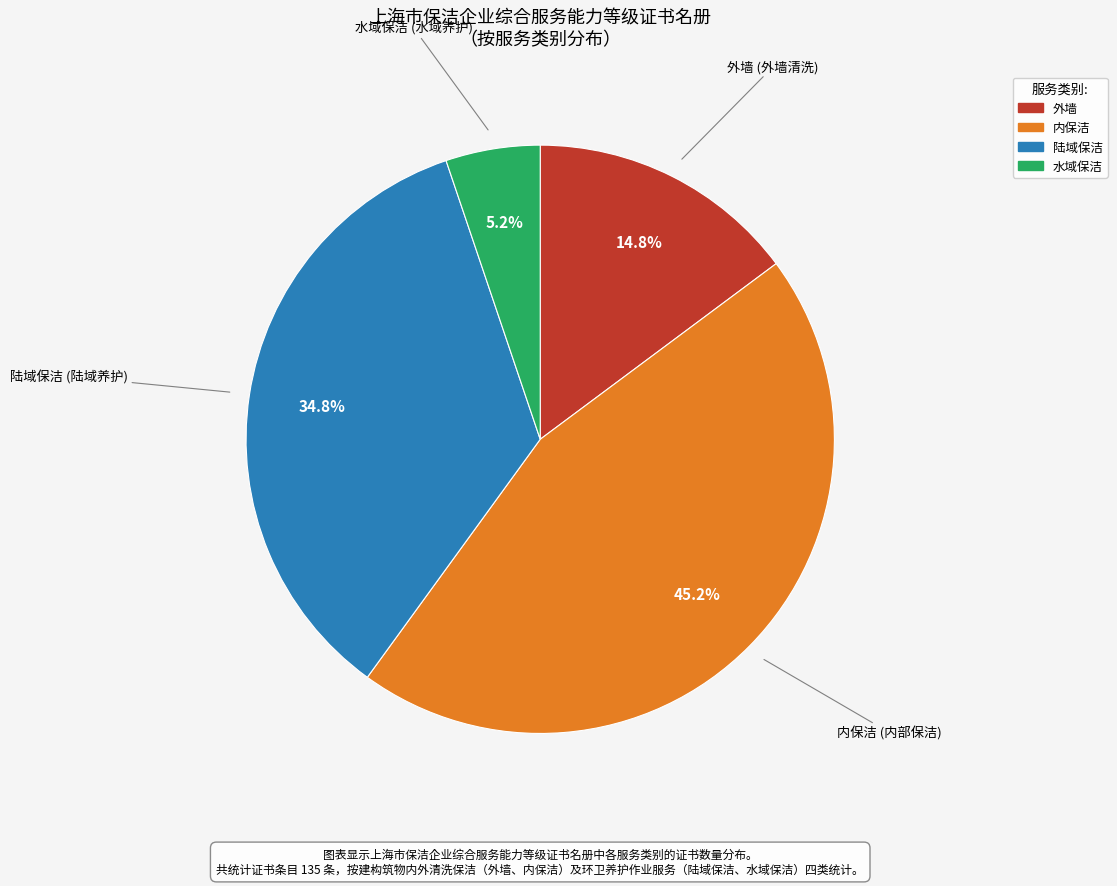

Does any single category account for the majority?

No